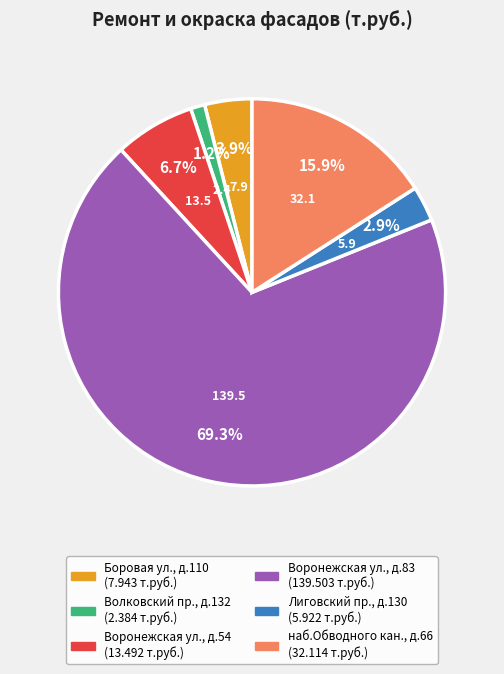

True or false: Волковский пр., д.132 accounts for 11% of the total.

False